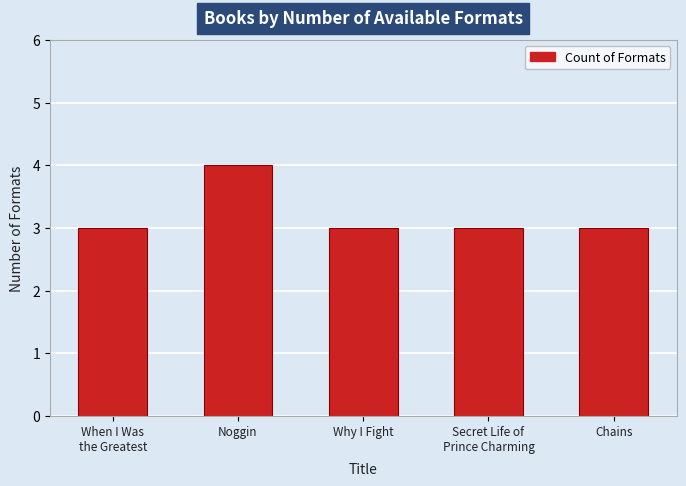

What is the minimum value shown in the chart?

3